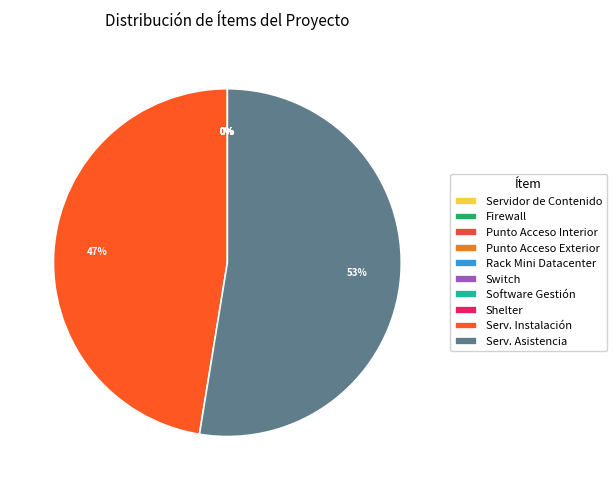

Is there any slice that represents more than half of the pie?

Yes